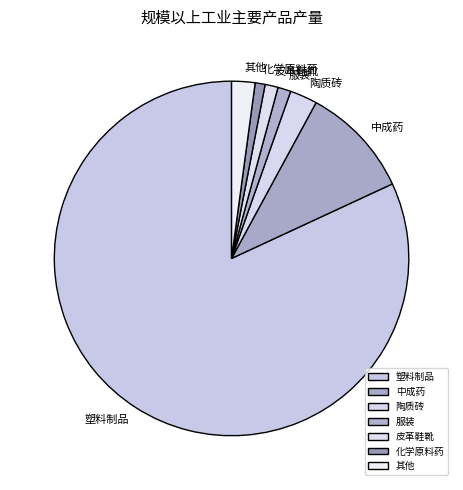

Between 其他 and 中成药, which is larger?

中成药